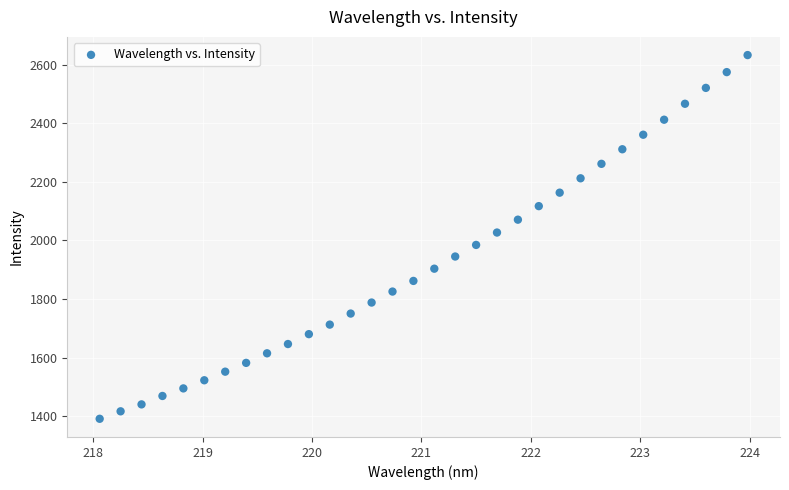

What is the range of X values (max minus min)?

5.9